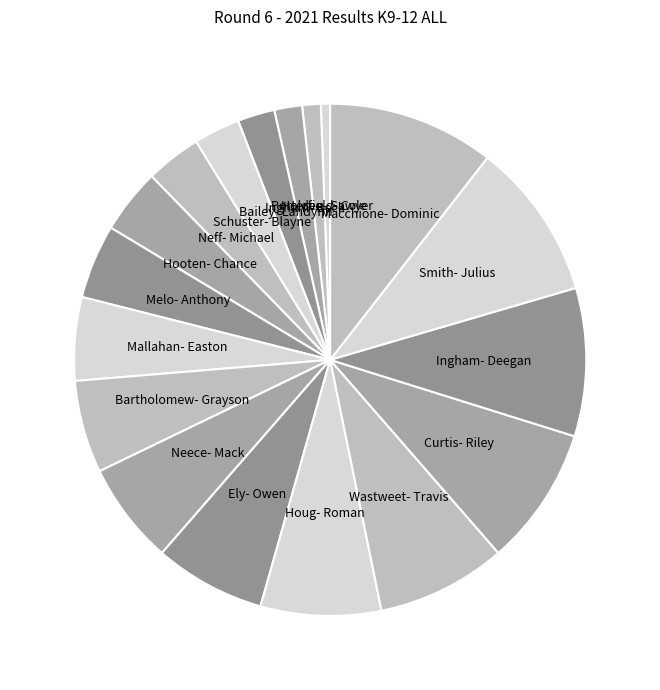

Which category has the smallest portion of the pie?

Holden- Sawyer